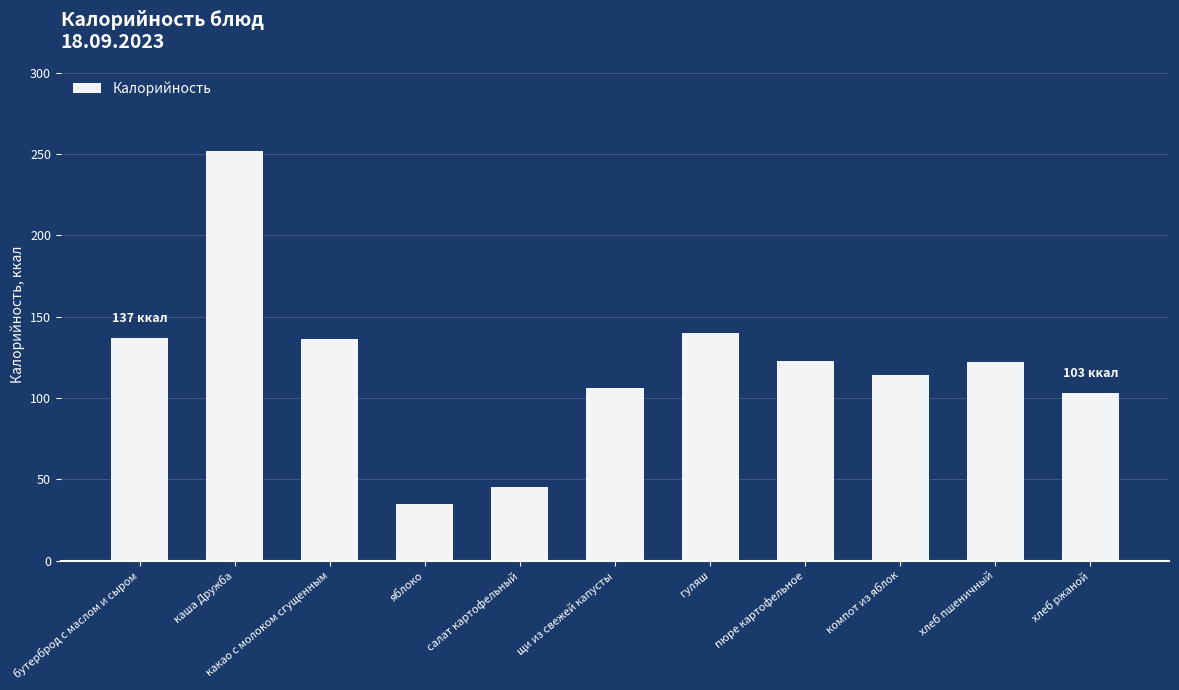

True or false: the data shows 24 at хлеб ржаной.

False